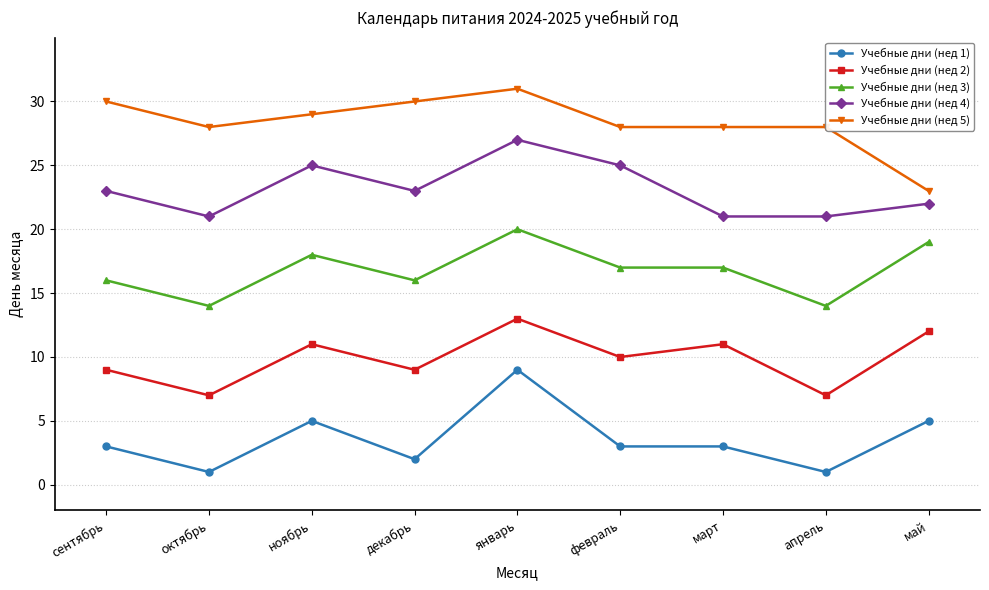

What is the difference between the second highest and minimum values in the Учебные дни (нед 2) series?

5